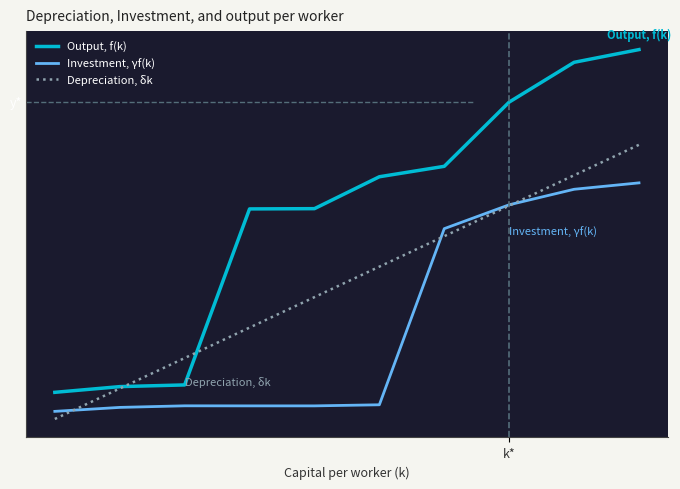

What are all the series names shown in the legend?

Output, f(k), Investment, γf(k), Depreciation, δk